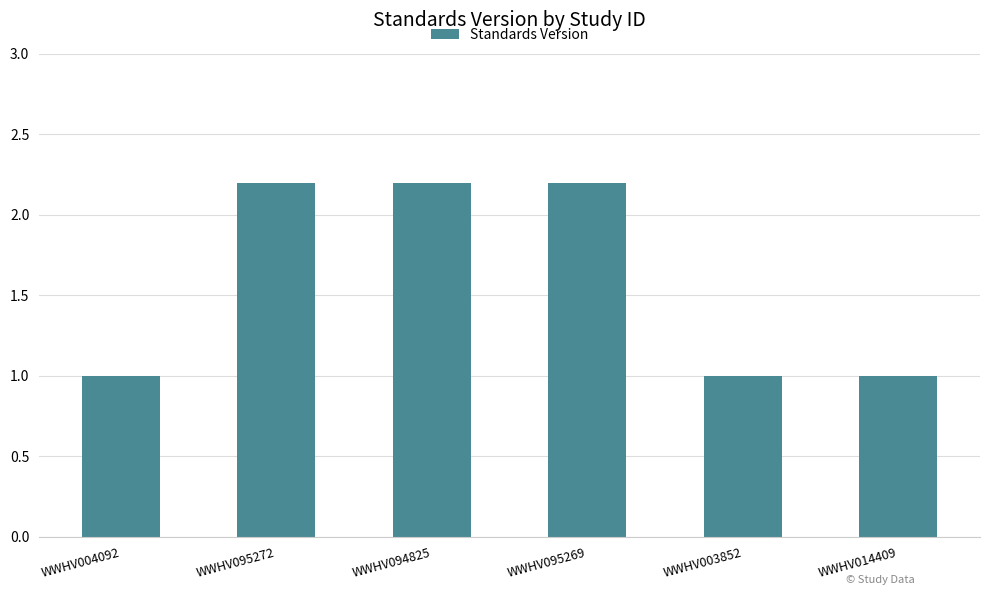

What is the change in value from WWHV094825 to WWHV003852?

-1.2